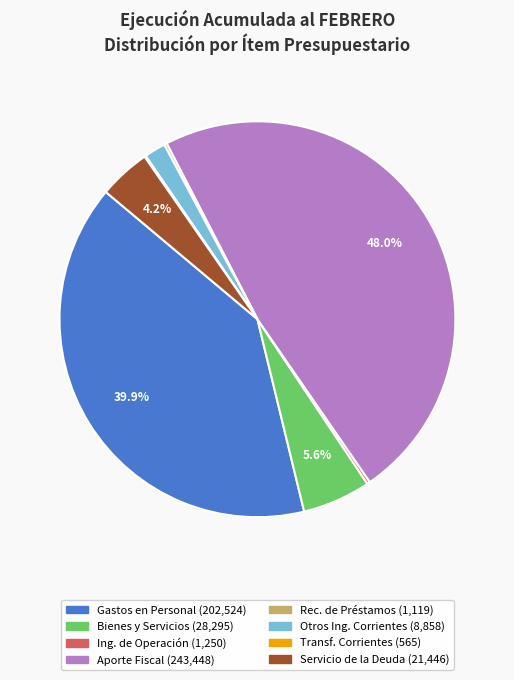

Does any single category account for the majority?

No